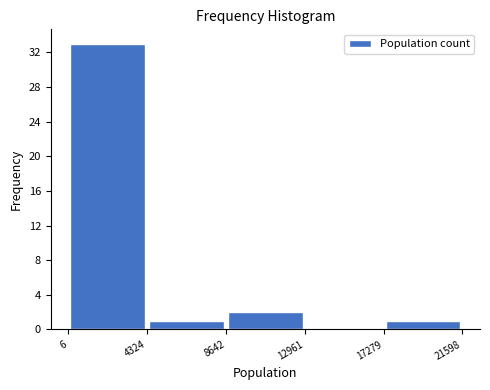

Reading left to right, transcribe this chart: for each bar, give the range it covers on the x-axis and its height. The values are not printed on the chart, so give them approximately, as read against the axis.

6 to 4324: 33
4324 to 8642: 1
8642 to 12961: 2
12961 to 17279: 0
17279 to 21598: 1